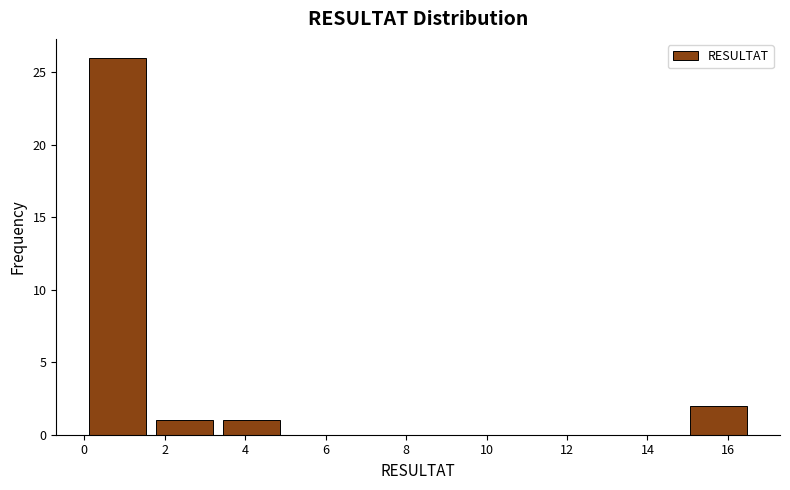

How tall is the bar that spans 1.66 to 3.32 on the x-axis? Neither the bar edges nor the heights are printed on the chart, so give them approximately, as read against the axes.

1